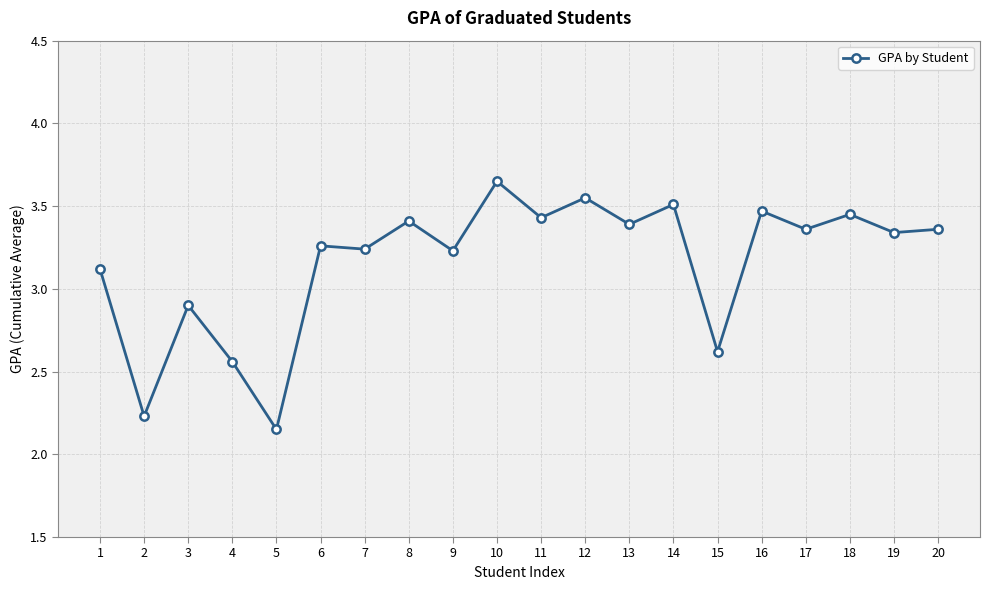

At which category does the chart reach its minimum across all series?

5